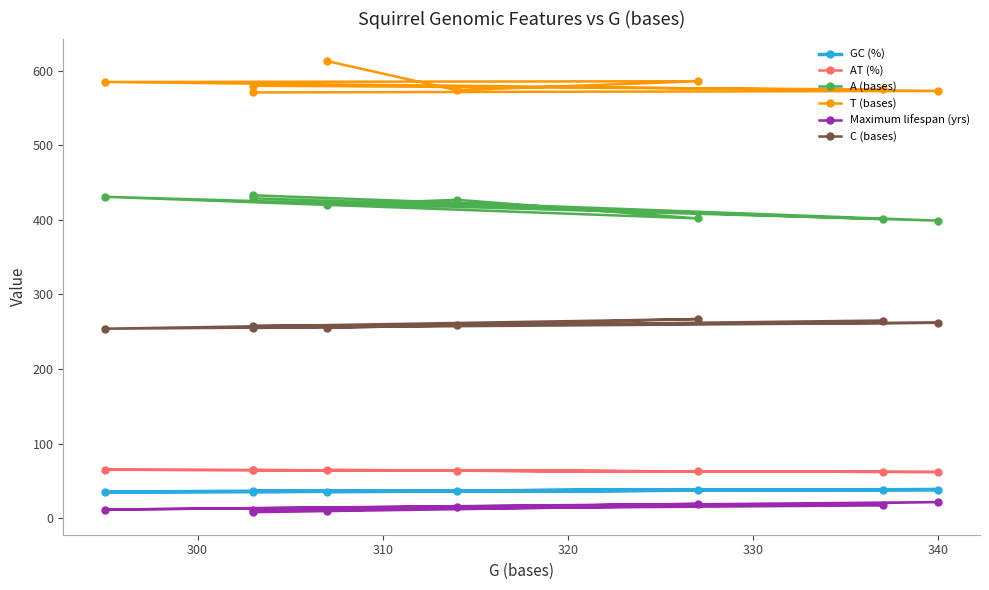

Does the chart display data point markers on the line(s)?

Yes